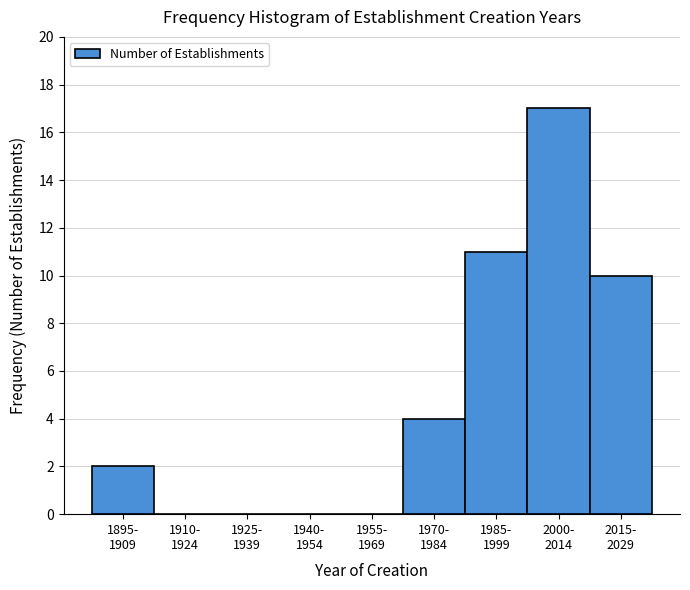

What is the sum of all values?

44